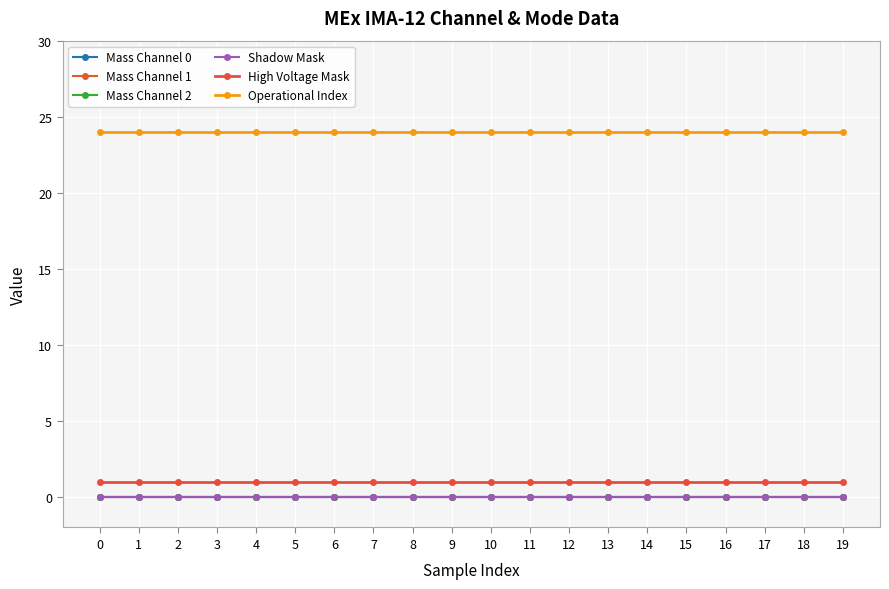

Is this an area chart (filled region under the line)?

No